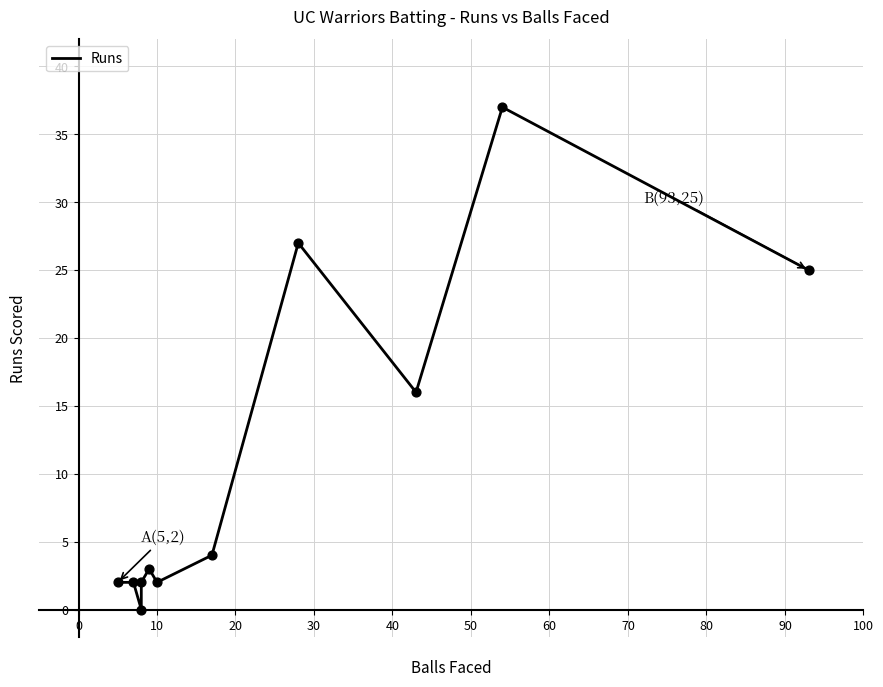

Approximately how many times larger is the value at 80 compared to 30?

12.3